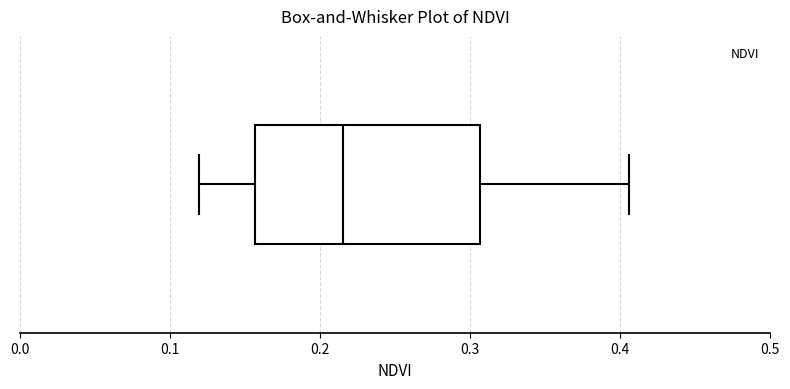

Where is the left edge of the box on the x-axis? The values are not printed on the chart, so give them approximately, as read against the axis.

0.16